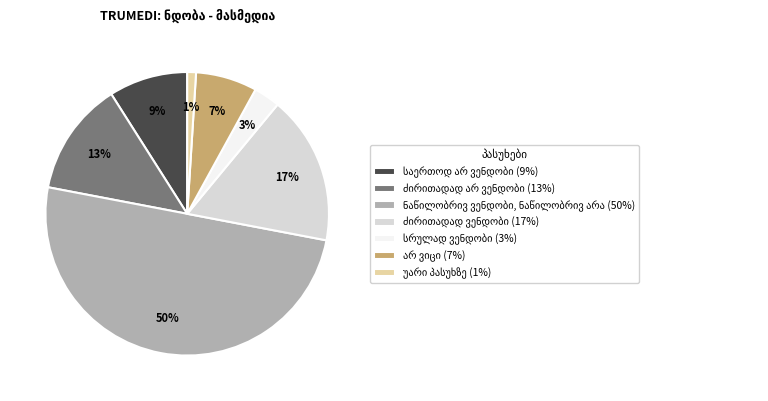

To the nearest percent, what is the average slice percentage?

14%